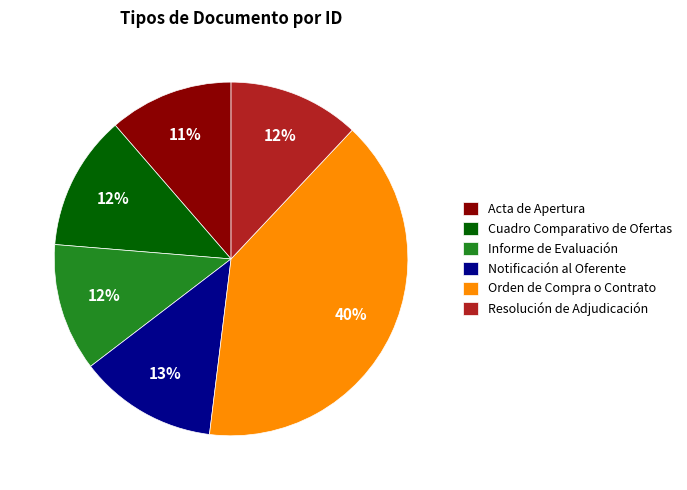

Count the number of slices in the pie.

6